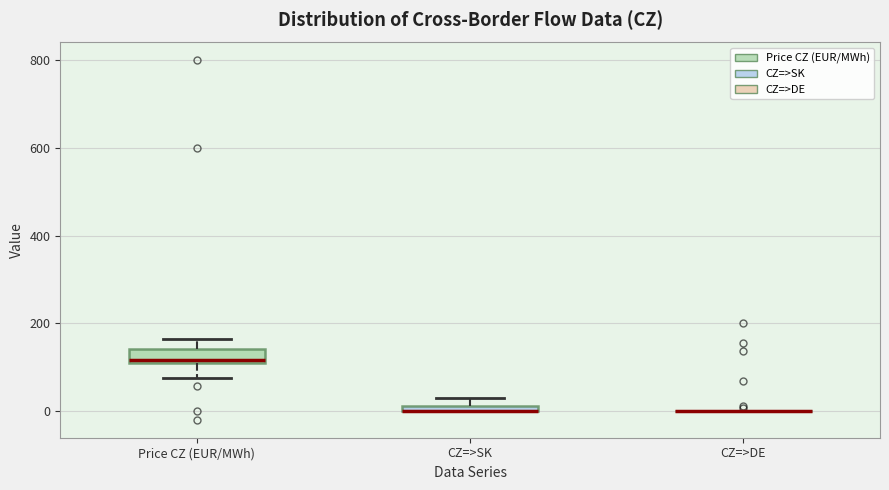

Where is the upper edge of the box for CZ=>SK on the y-axis? The values are not printed on the chart, so give them approximately, as read against the axis.

20